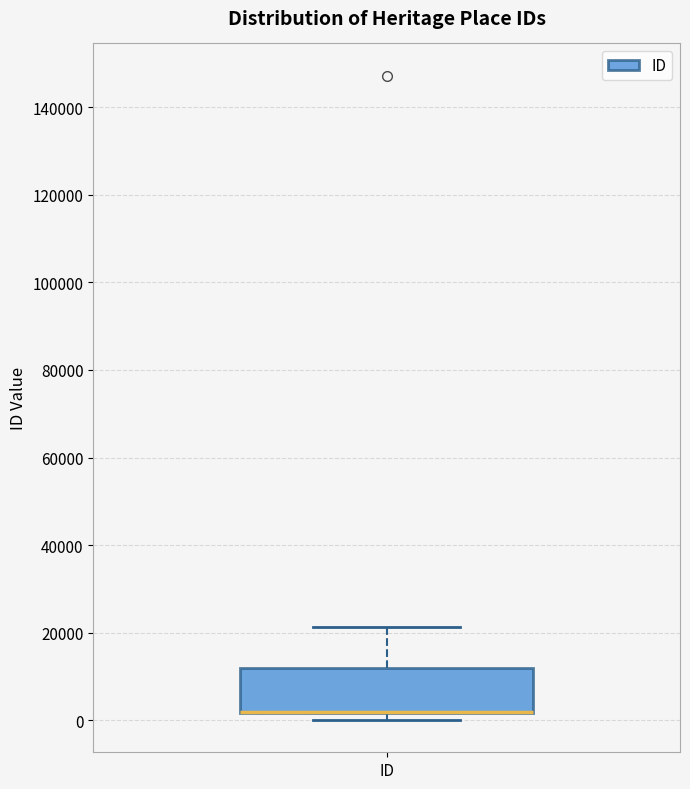

Where is the upper edge of the box for ID on the y-axis? The values are not printed on the chart, so give them approximately, as read against the axis.

12000